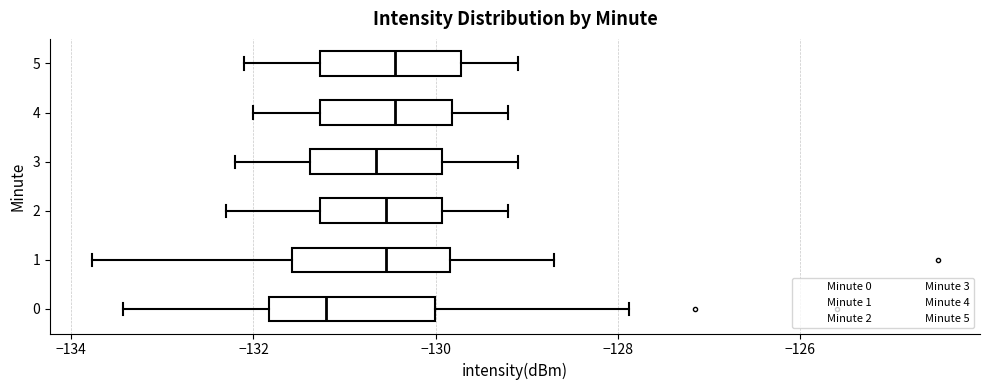

Reading bottom to top, transcribe this box plot: for each box, give where its median line is, the range the box spans, and where its two whiskers end, as read against the x-axis. The values are not printed on the chart, so give them approximately, as read against the axis.

0: median -131.2, box -131.8 to -130.0, whiskers -133.4 to -127.8
1: median -130.6, box -131.6 to -129.8, whiskers -133.8 to -128.6
2: median -130.6, box -131.2 to -130.0, whiskers -132.2 to -129.2
3: median -130.6, box -131.4 to -130.0, whiskers -132.2 to -129.0
4: median -130.4, box -131.2 to -129.8, whiskers -132.0 to -129.2
5: median -130.4, box -131.2 to -129.8, whiskers -132.0 to -129.0